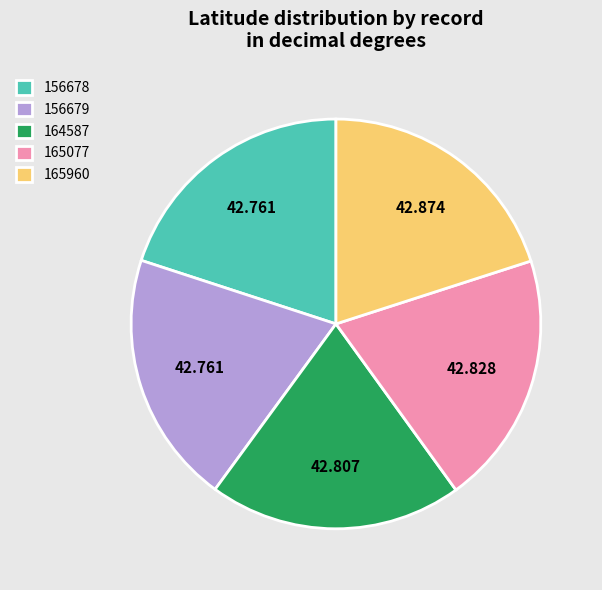

Is there any slice that represents more than half of the pie?

No